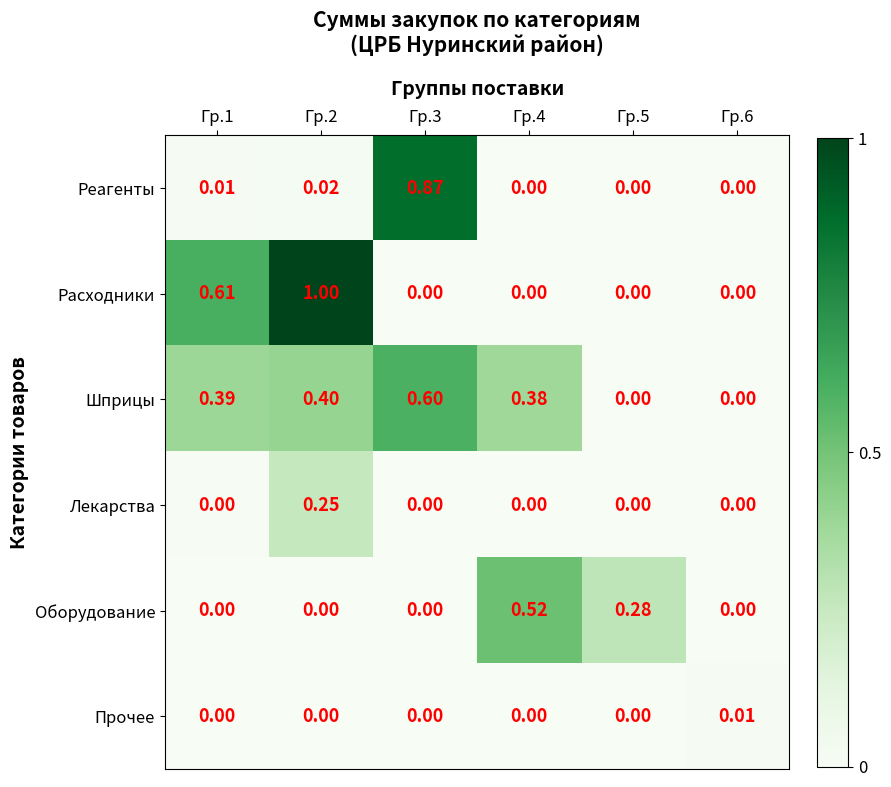

Which series changed the most between Гр.1 and Гр.3?

Реагенты